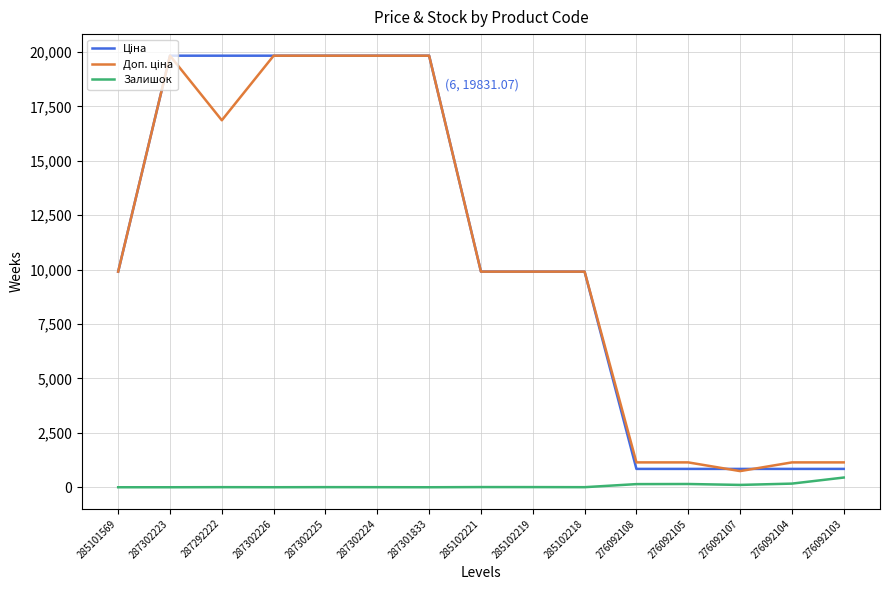

The Залишок series shows 8.0 at 285102221. True or false?

True